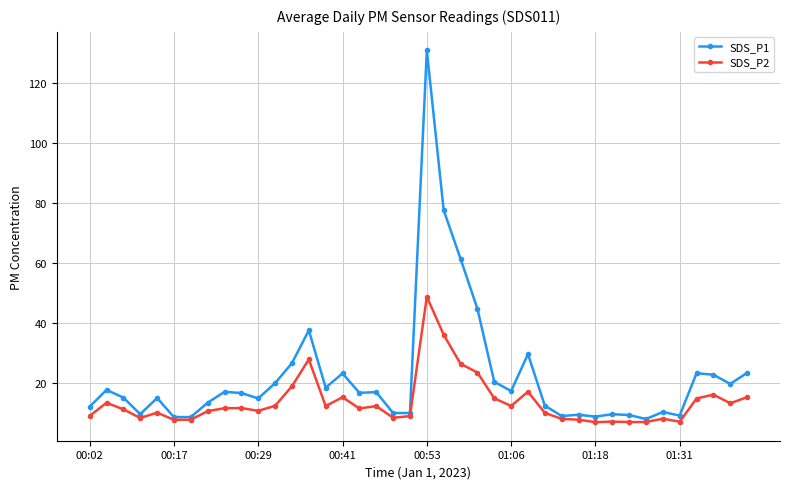

What is the lowest value of the SDS_P2 series?

6.9